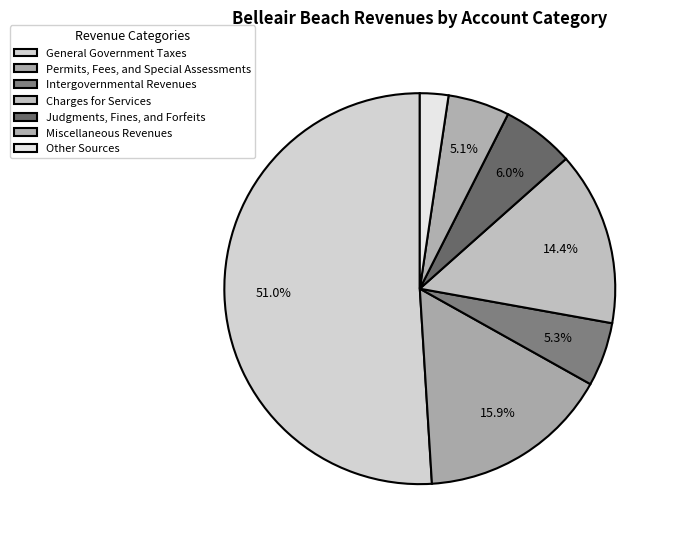

What portion of the pie excludes Judgments, Fines, and Forfeits?

94.0%